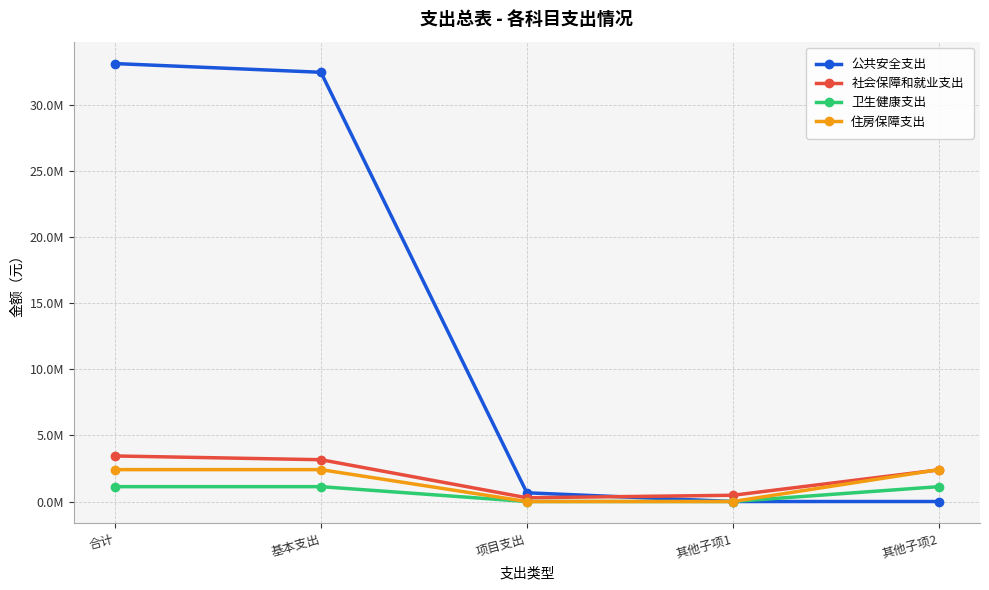

True or false: 公共安全支出 has more than 1 points higher than both neighbors.

False